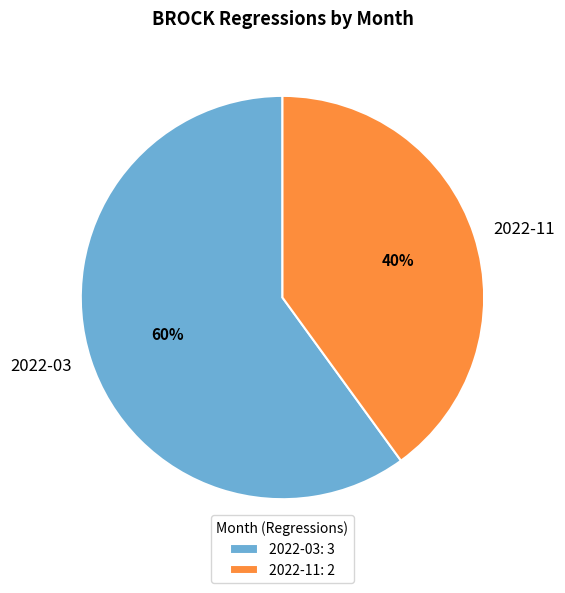

Is the sum of 2022-11 and 2022-03 greater than half?

Yes